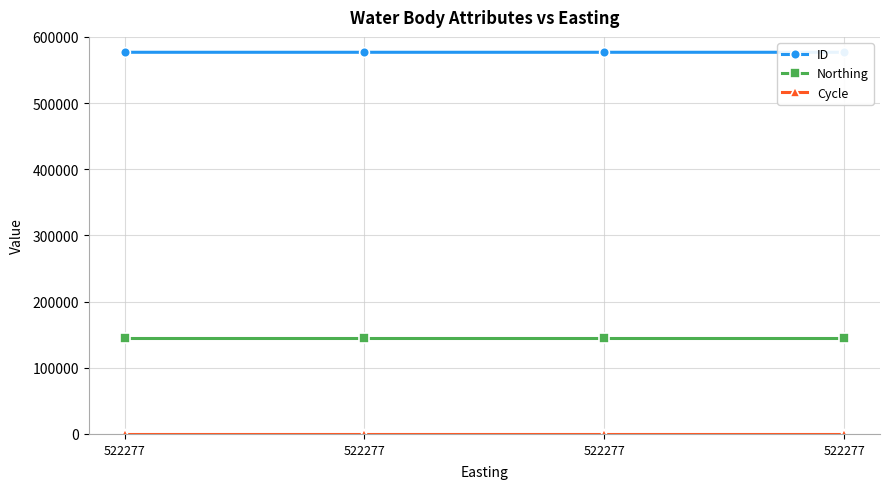

What is the total value across all series at 522277?

721107